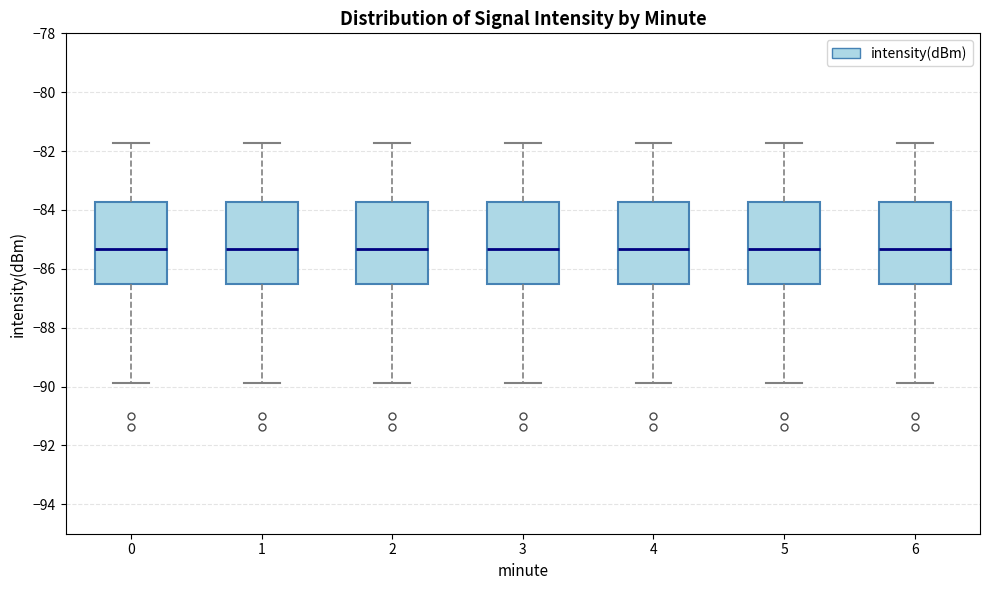

Where does the lower whisker of the box at x = 4 end on the y-axis? The values are not printed on the chart, so give them approximately, as read against the axis.

-89.8